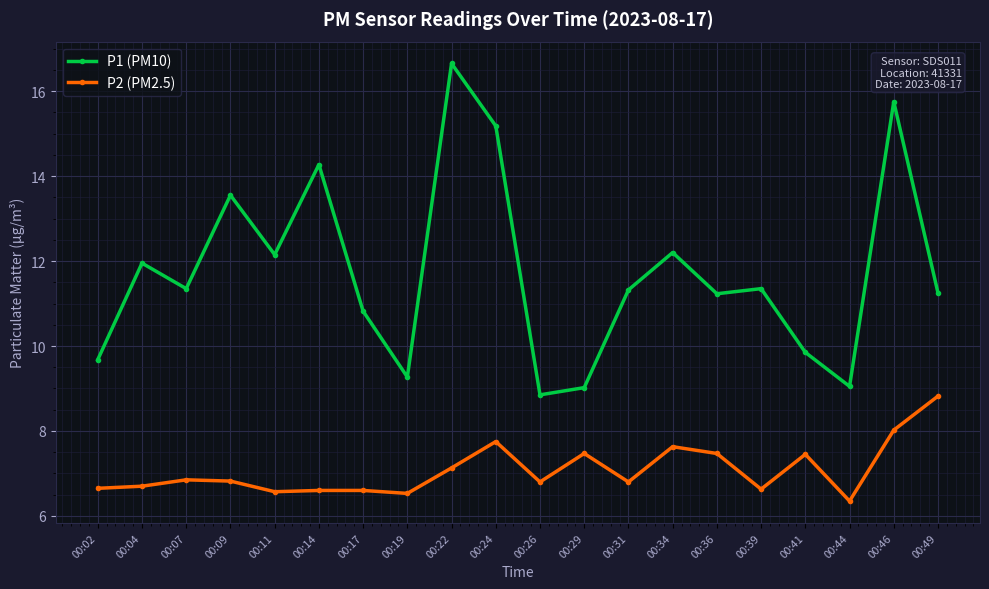

True or false: P1 (PM10) has a value of 18.6 at 00:39.

False